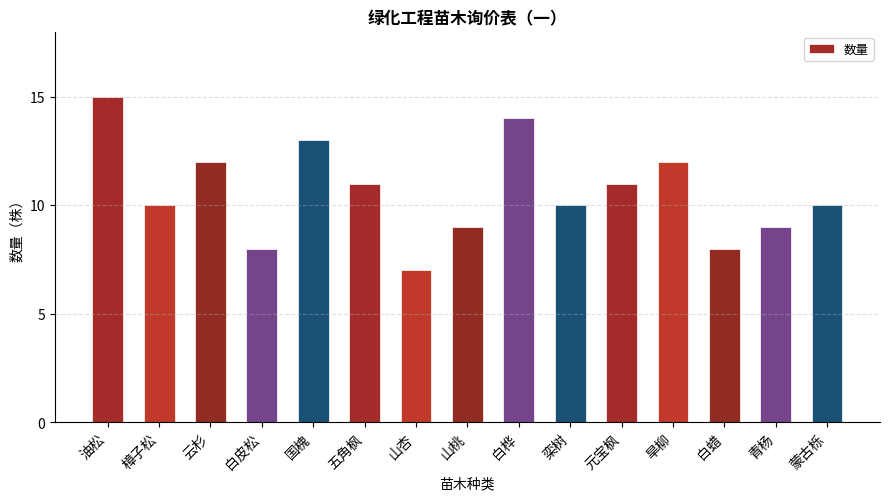

What is the value of the 10th bar from the left?

10